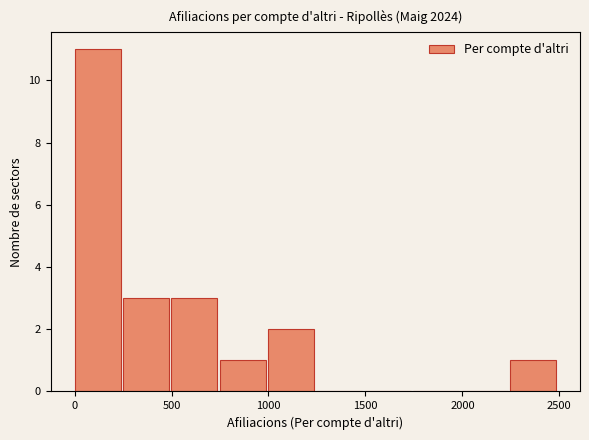

Reading left to right, list every bar in this chart as the range it spans on the x-axis followed by its height. Neither the bar edges nor the heights are printed on the chart, so give them approximately, as read against the axes.

0 to 250: 11
250 to 500: 3
500 to 750: 3
750 to 1000: 1
1000 to 1250: 2
1250 to 1500: 0
1500 to 1750: 0
1750 to 2000: 0
2000 to 2250: 0
2250 to 2500: 1